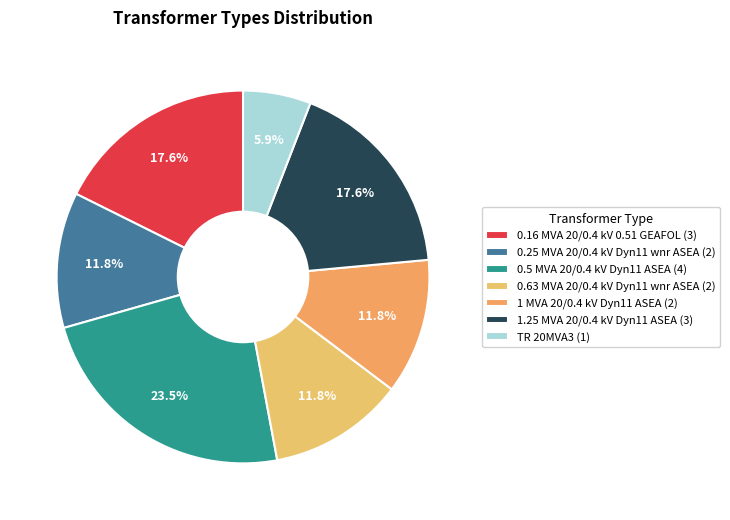

Is it true that 1 MVA 20/0.4 kV Dyn11 ASEA is 1% of the pie?

False